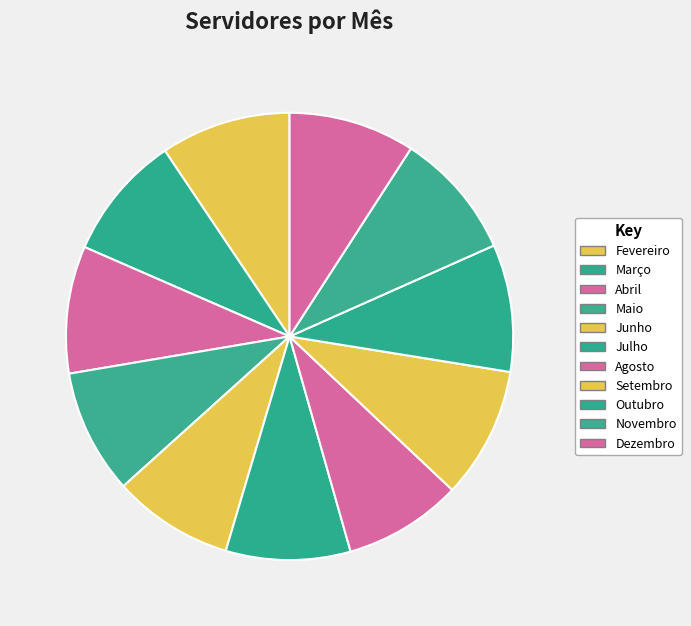

What is the largest slice in the pie chart?

Setembro